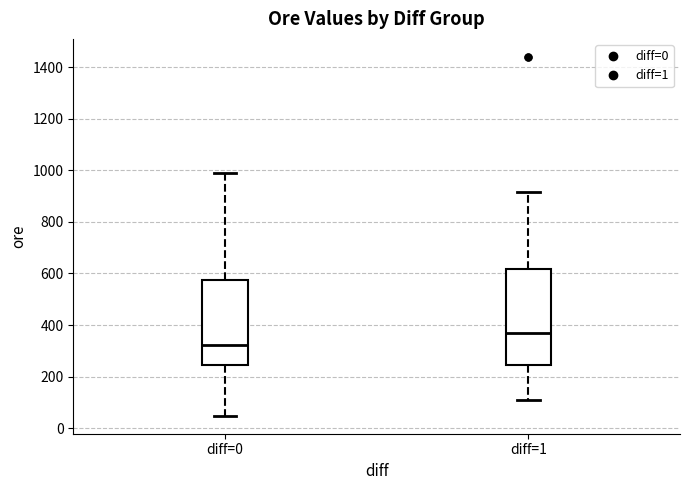

Reading left to right, transcribe this box plot: for each box, give where its median line is, the range the box spans, and where its two whiskers end, as read against the y-axis. The values are not printed on the chart, so give them approximately, as read against the axis.

diff=0: median 320, box 240 to 580, whiskers 40 to 1000
diff=1: median 360, box 240 to 620, whiskers 120 to 920